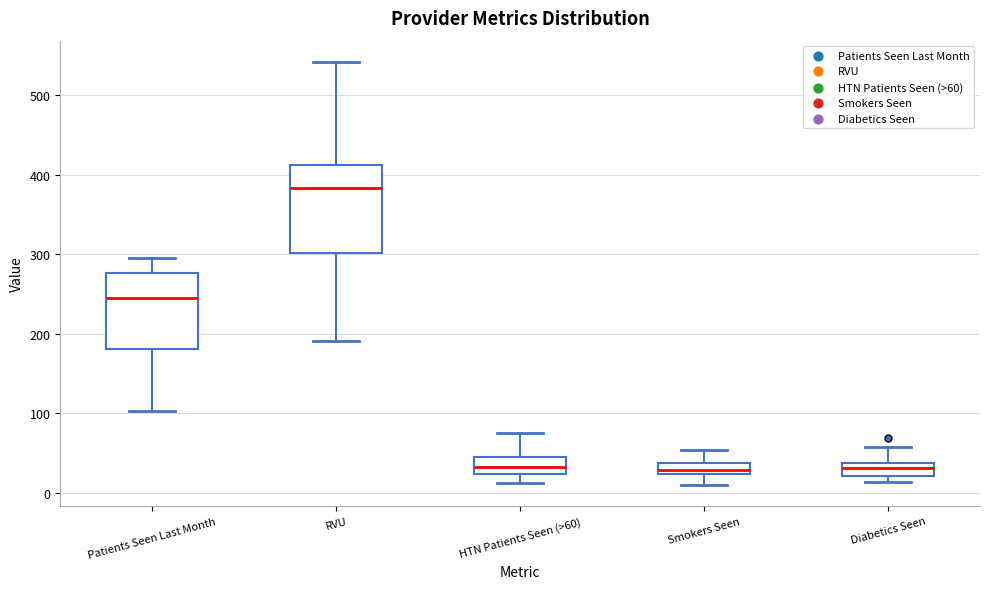

Comparing the boxes themselves (not the whiskers), which one is the tallest?

RVU